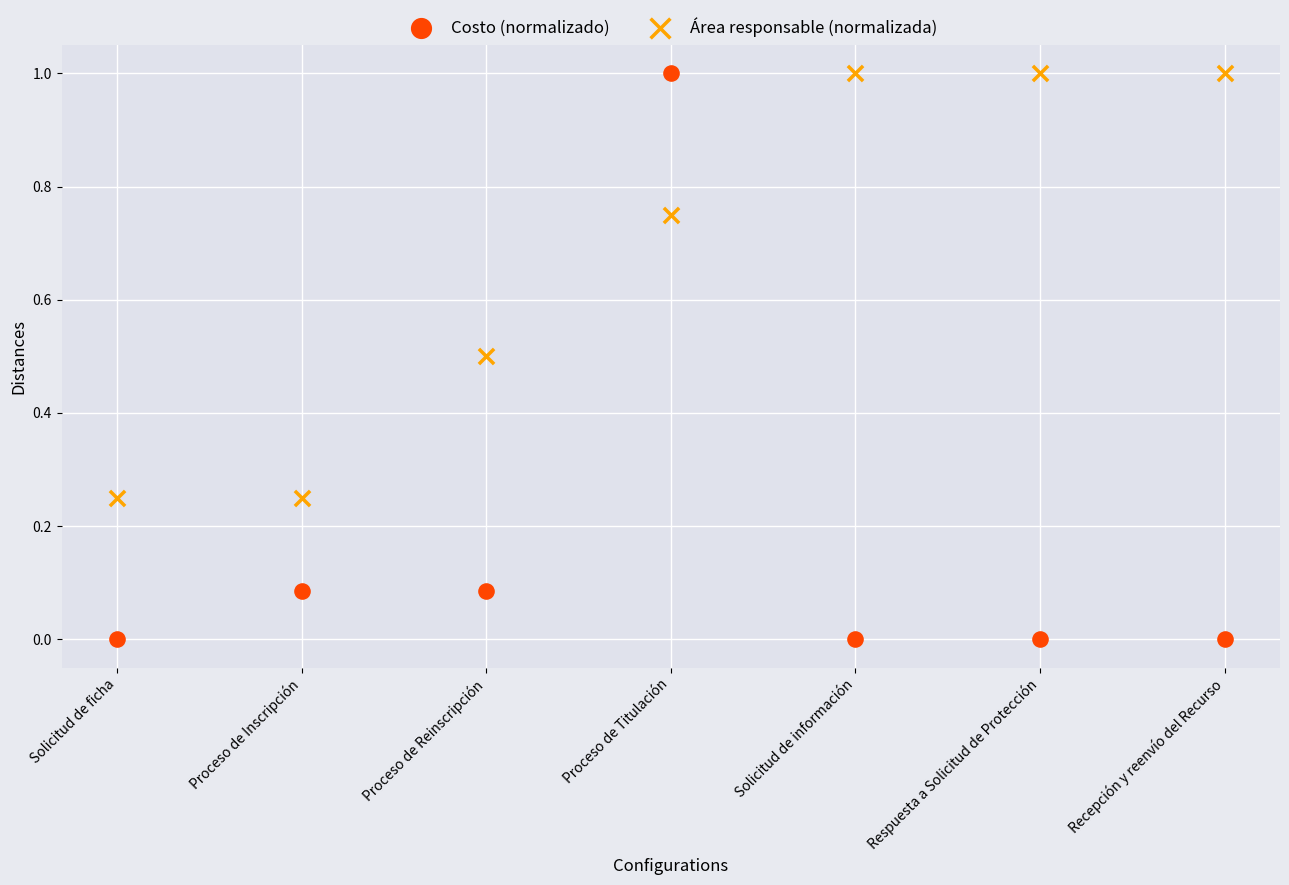

Across all data points, what is the range of Y values (max minus min)?

1.0